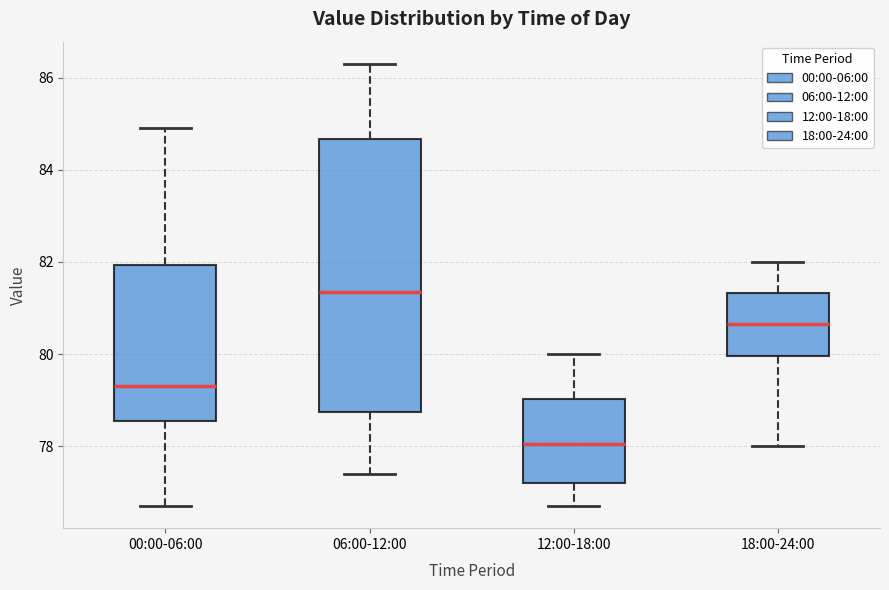

Reading left to right, transcribe this box plot: for each box, give where its median line is, the range the box spans, and where its two whiskers end, as read against the y-axis. The values are not printed on the chart, so give them approximately, as read against the axis.

00:00-06:00: median 79.4, box 78.6 to 82.0, whiskers 76.8 to 85.0
06:00-12:00: median 81.4, box 78.8 to 84.6, whiskers 77.4 to 86.4
12:00-18:00: median 78.0, box 77.2 to 79.0, whiskers 76.8 to 80.0
18:00-24:00: median 80.6, box 80.0 to 81.4, whiskers 78.0 to 82.0